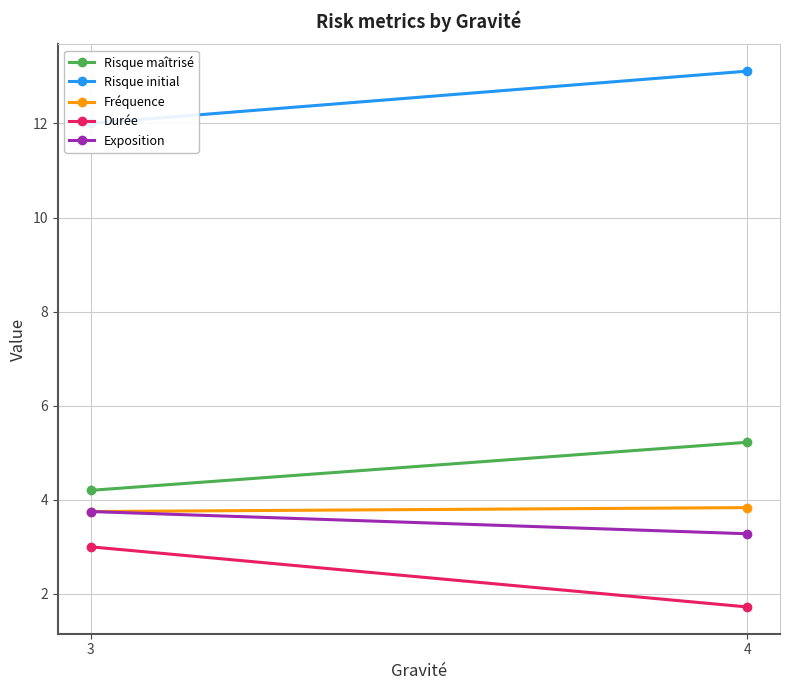

Which series has the largest total across all categories?

Risque initial